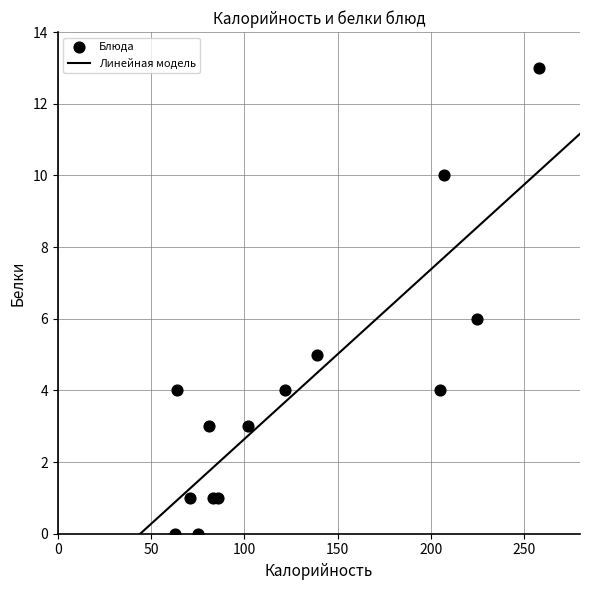

What is the range of X values (max minus min)?

195